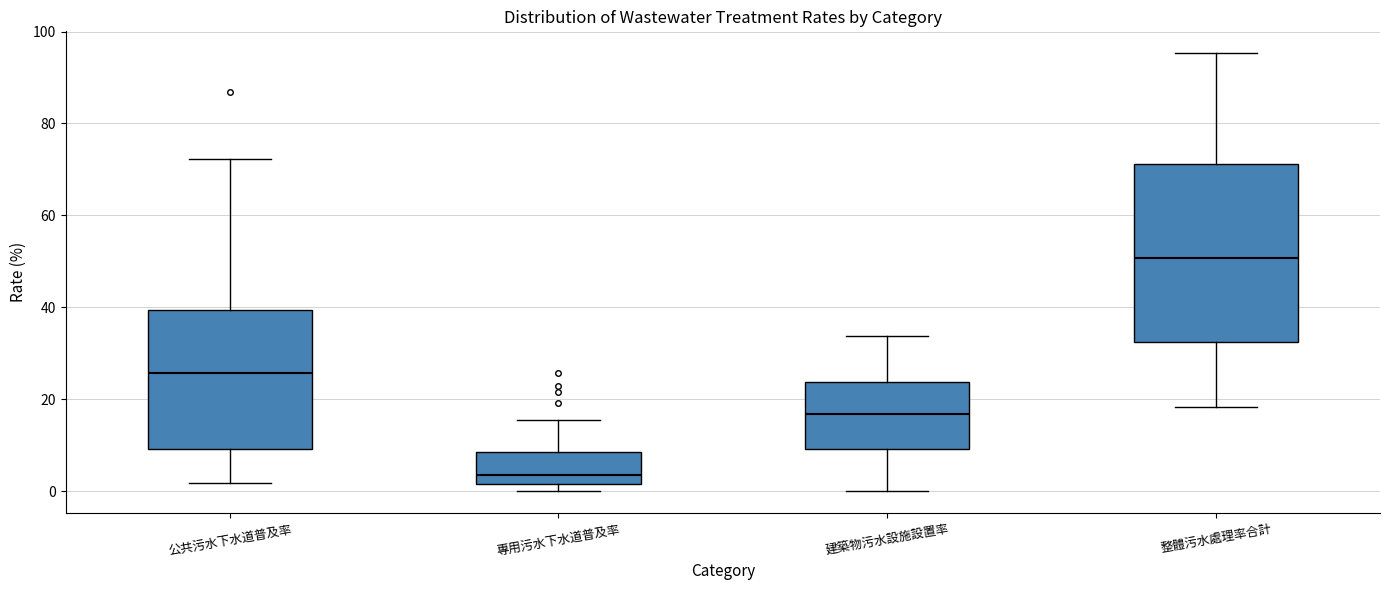

Where is the upper edge of the box for 整體污水處理率合計 on the y-axis? The values are not printed on the chart, so give them approximately, as read against the axis.

72